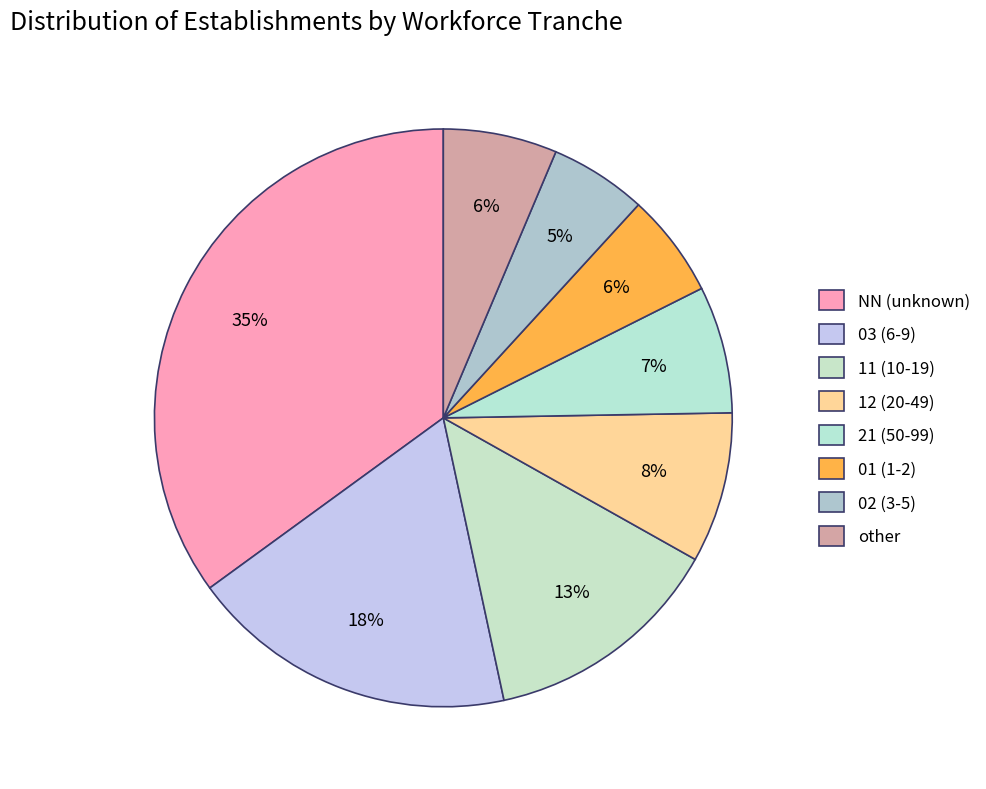

To the nearest percent, what percentage of the pie is 11?

13%